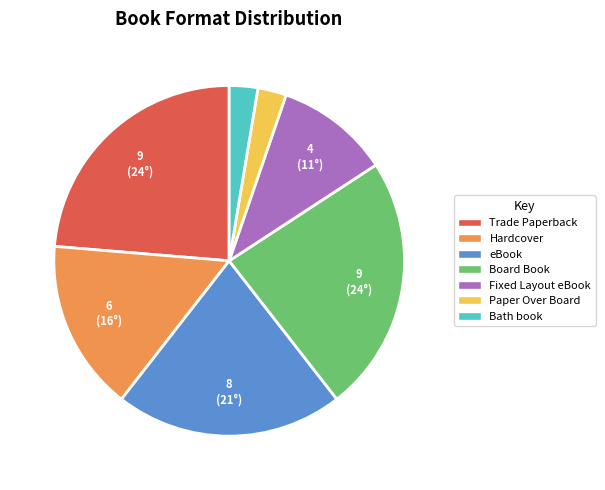

Is there any slice that represents more than half of the pie?

No